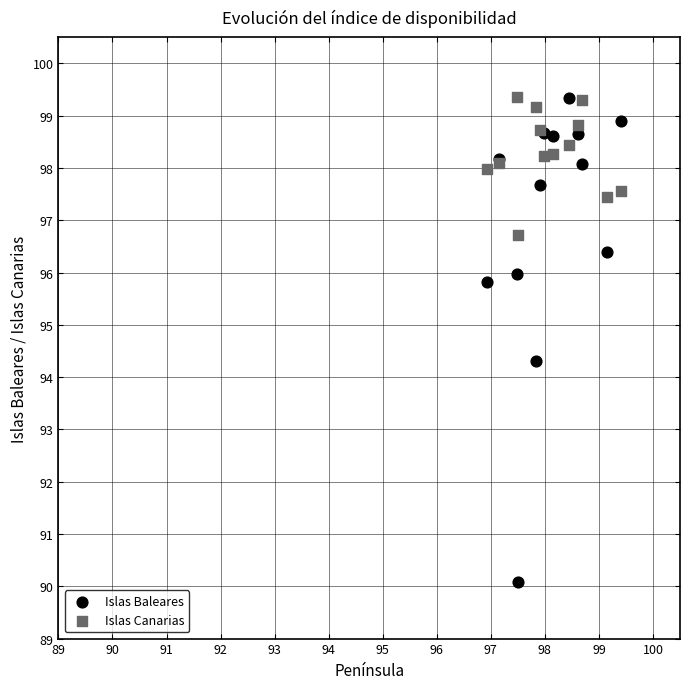

Which series has the widest spread of Y values?

Islas Baleares